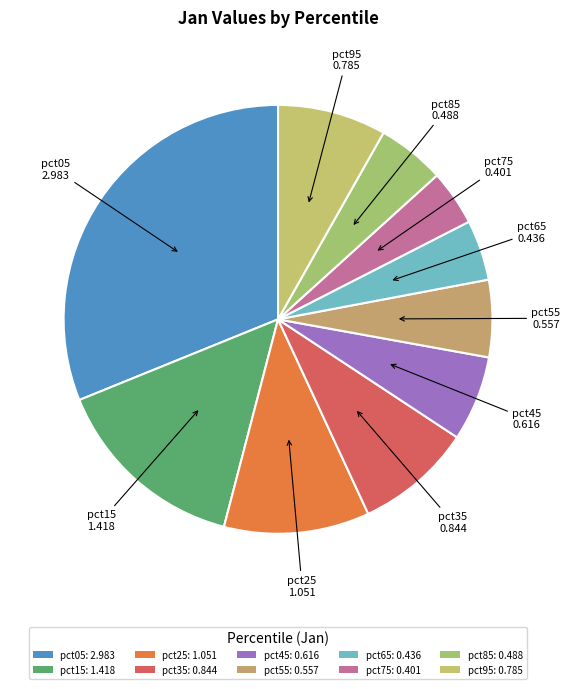

What is the change in value from pct05 to pct55?

-2.4